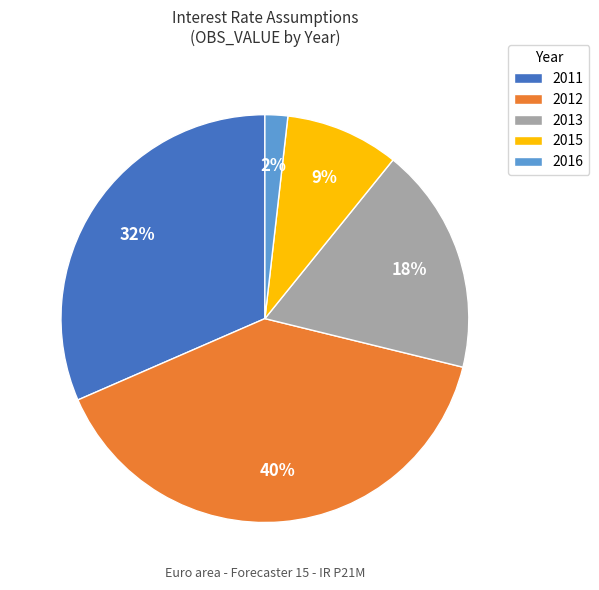

Which category has the smallest portion of the pie?

2016